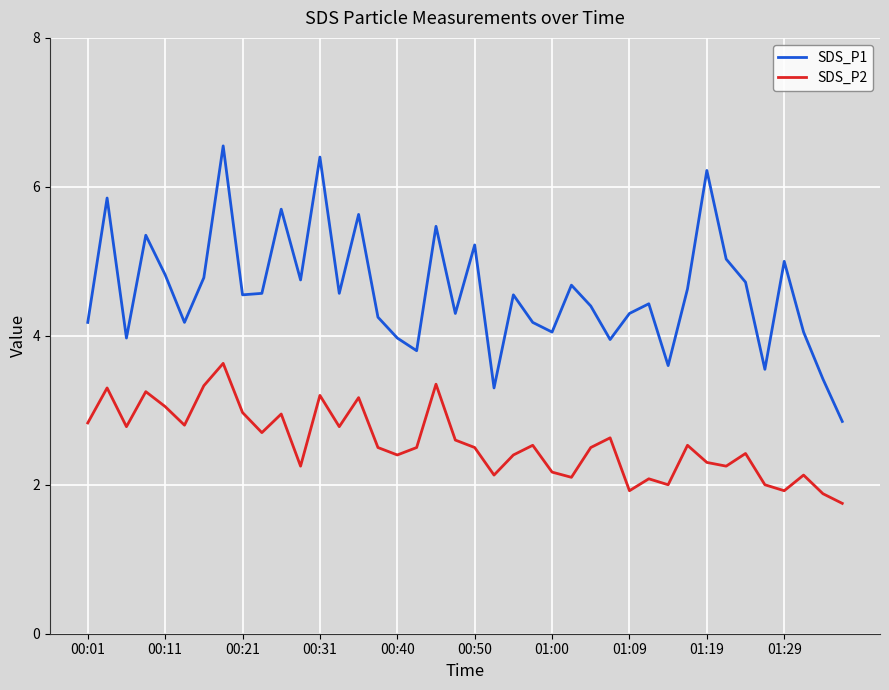

List the series in order of their peak value, highest first.

SDS_P1, SDS_P2